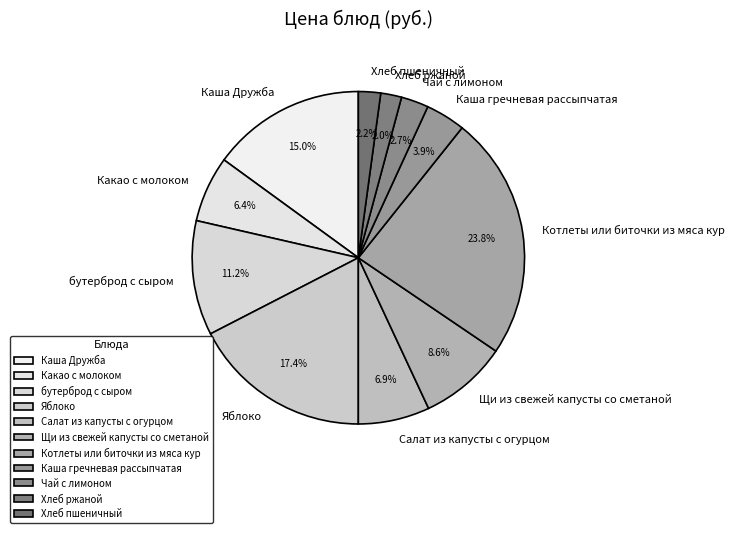

To the nearest percent, what is the average slice percentage?

9%